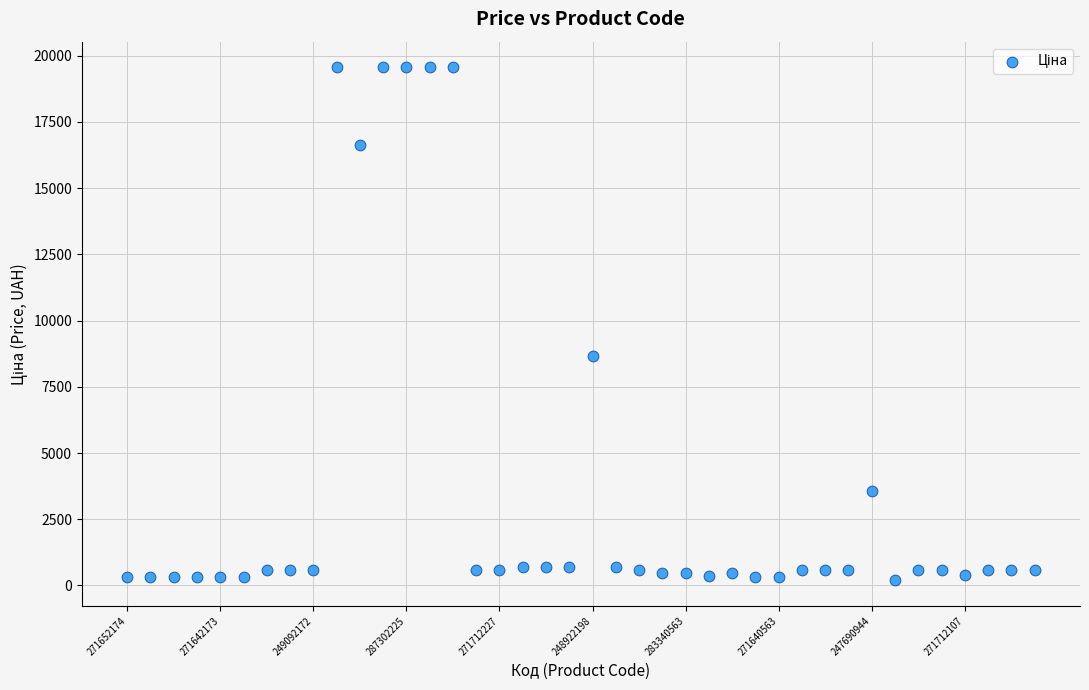

What is the range of Y values (max minus min)?

19366.2